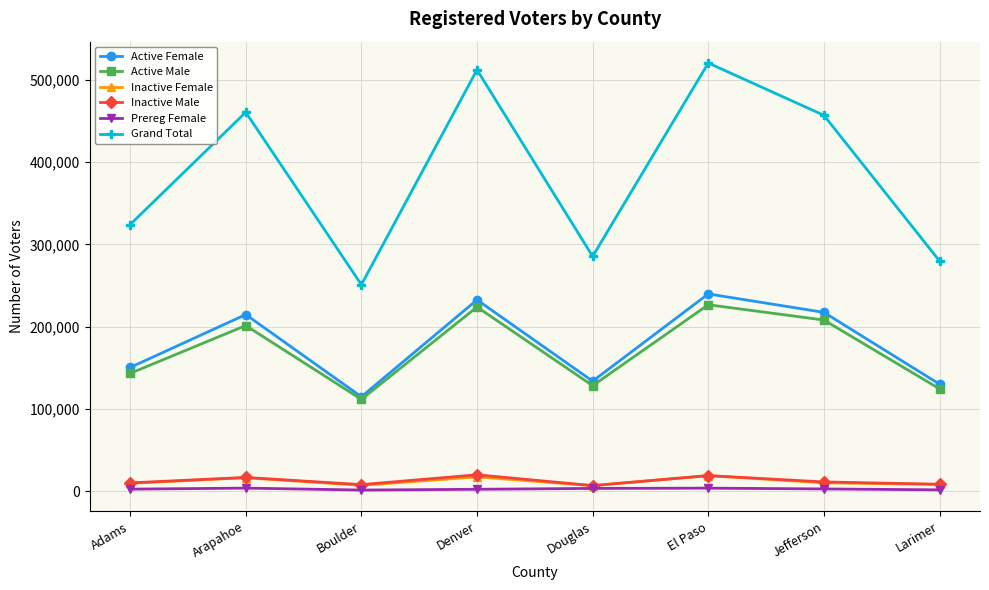

What is the label of the 4th point from the right?

Douglas